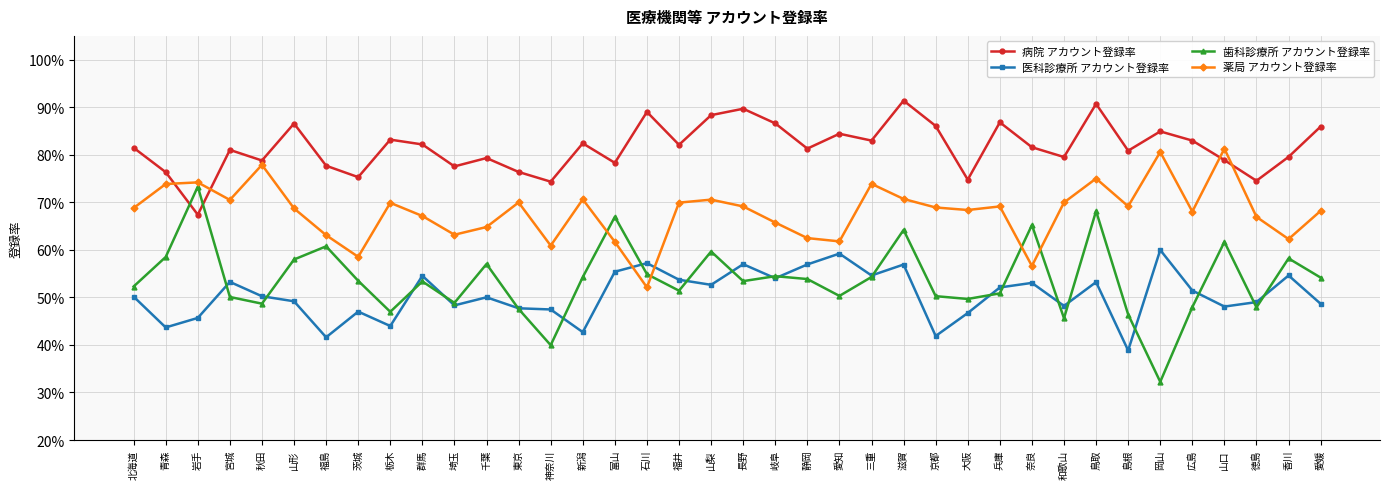

Between which two adjacent categories do 歯科診療所 アカウント登録率 and 病院 アカウント登録率 first intersect?

青森 and 岩手